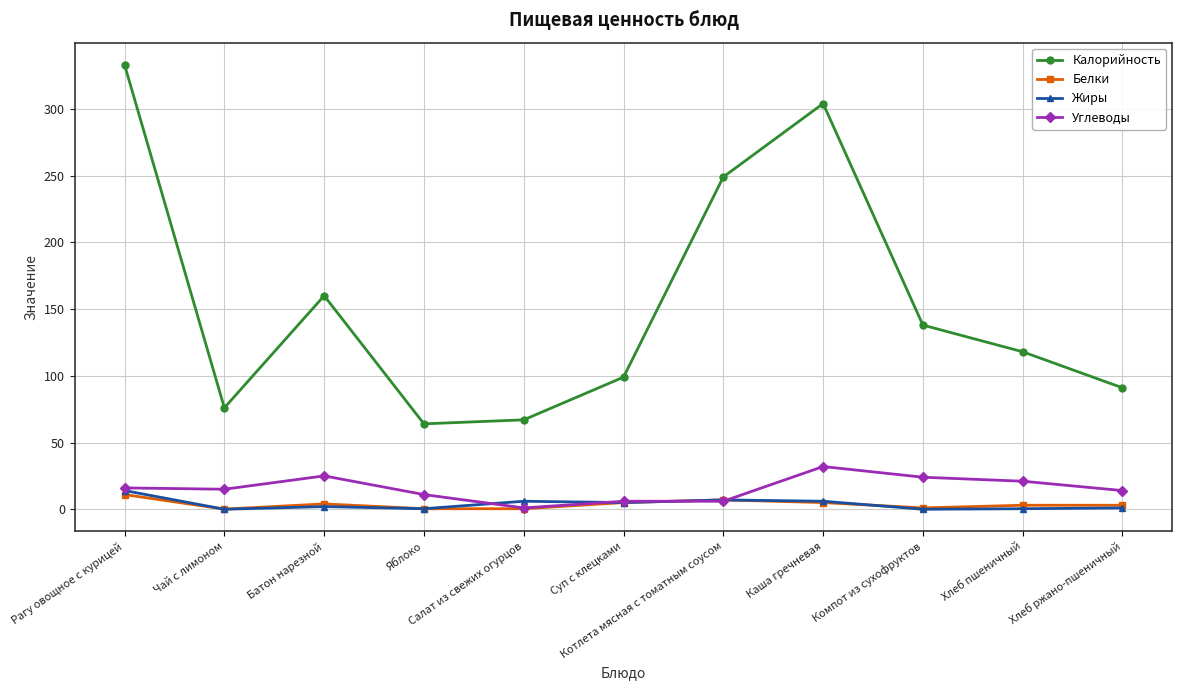

At which category is the sum across all series the highest?

Рагу овощное с курицей